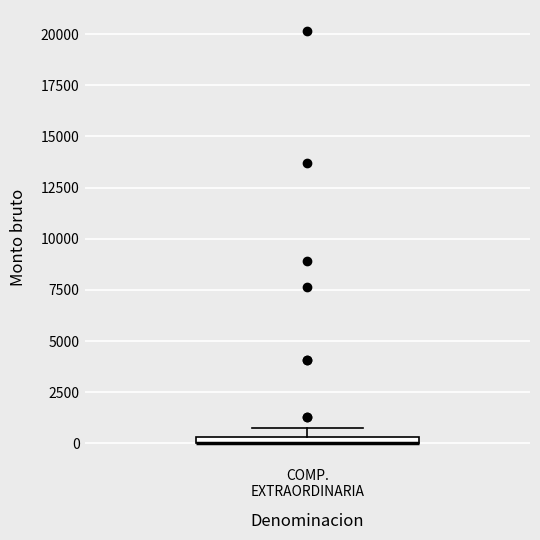

Where is the upper edge of the box for COMP. EXTRAORDINARIA on the y-axis? The values are not printed on the chart, so give them approximately, as read against the axis.

500